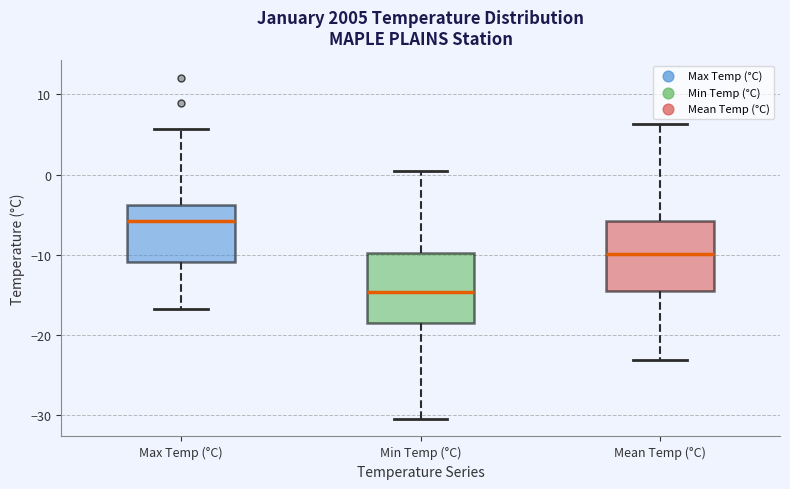

Reading left to right, read every box against the y-axis: the position of its median line, the range the box covers, and the ends of its whiskers. The values are not printed on the chart, so give them approximately, as read against the axis.

Max Temp (°C): median -6, box -11 to -4, whiskers -17 to 6
Min Temp (°C): median -15, box -19 to -10, whiskers -30 to 1
Mean Temp (°C): median -10, box -14 to -6, whiskers -23 to 6